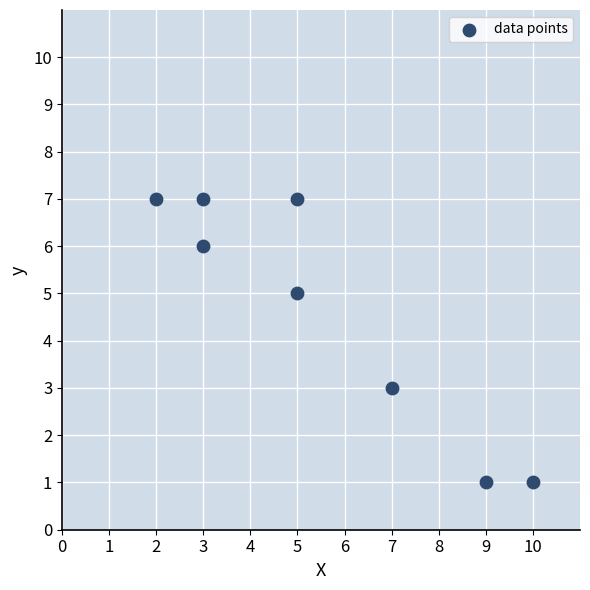

What is the average Y value?

5